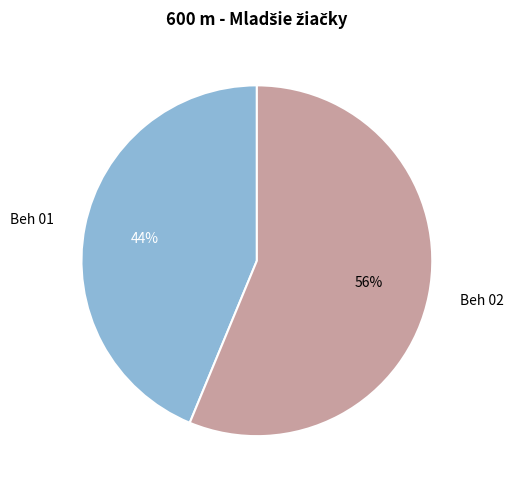

Is the sum of Beh 02 and Beh 01 greater than half?

Yes